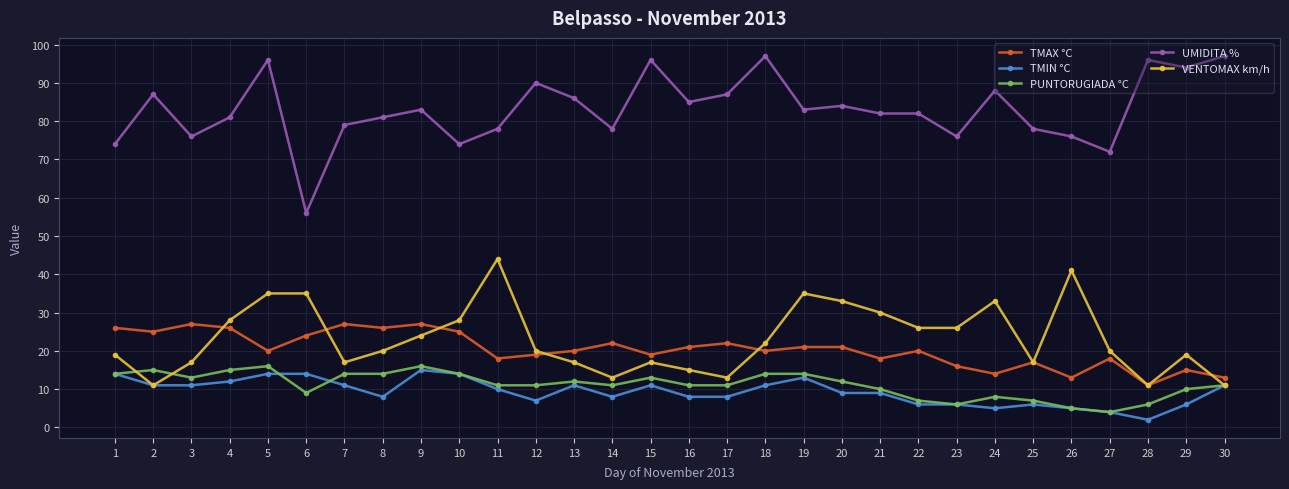

Which series has the widest spread of values?

UMIDITA %